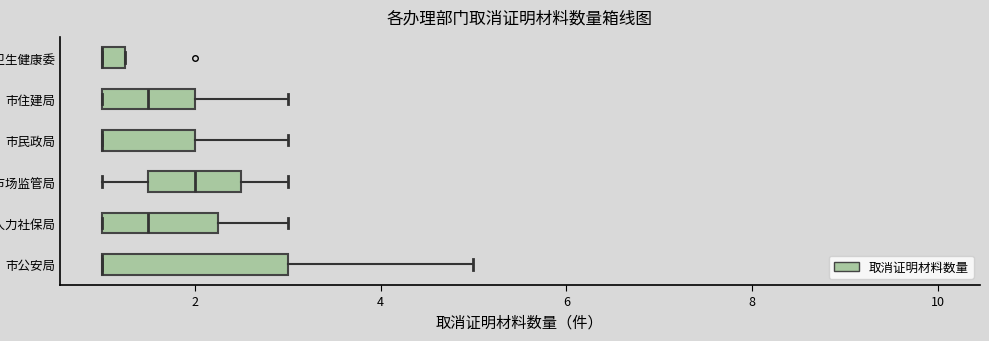

Where does the median line of the box for 市住建局 sit on the x-axis? The values are not printed on the chart, so give them approximately, as read against the axis.

1.6